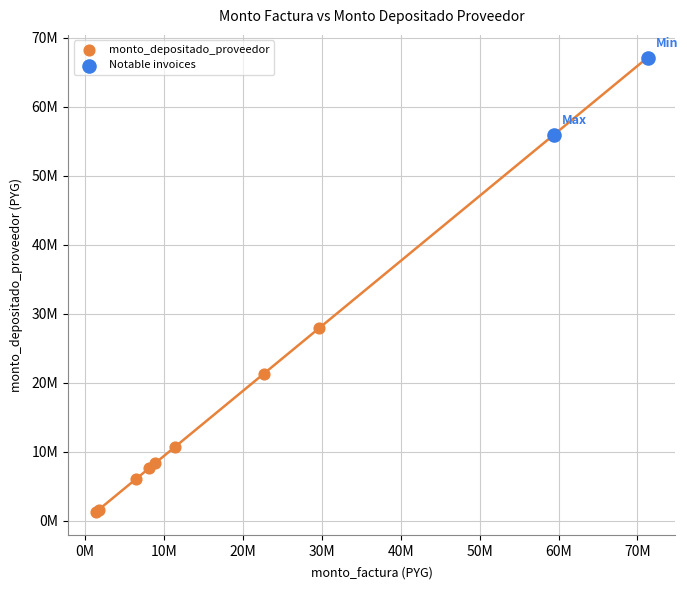

What are all the series names shown in the legend?

monto_depositado_proveedor, Notable invoices